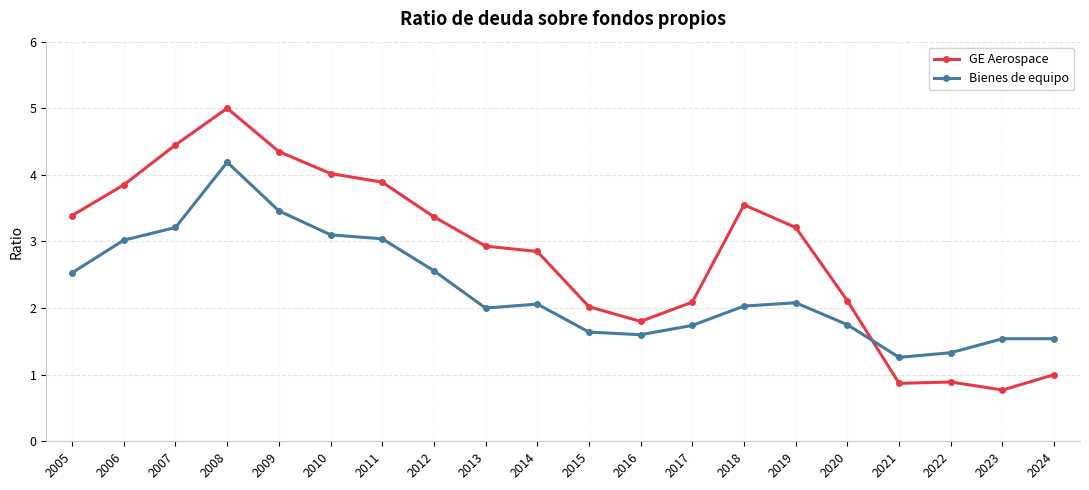

At which label does Bienes de equipo first exceed 2?

2005